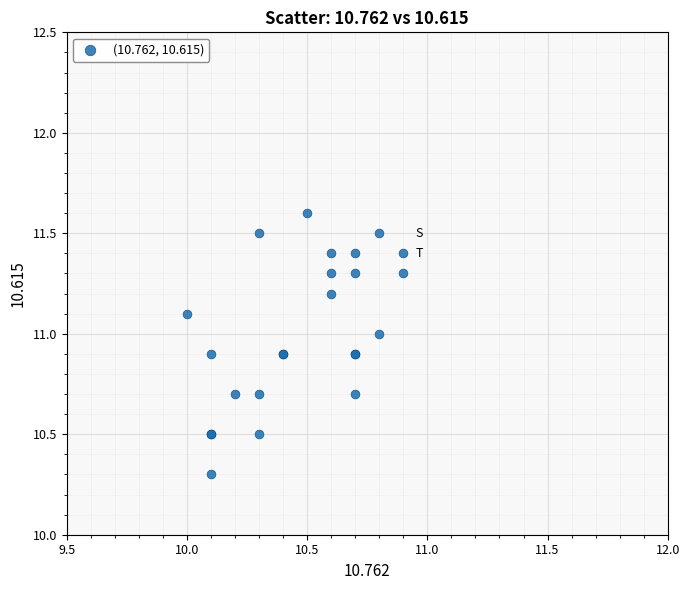

What Y value in the scatter plot is closest to 10?

10.3